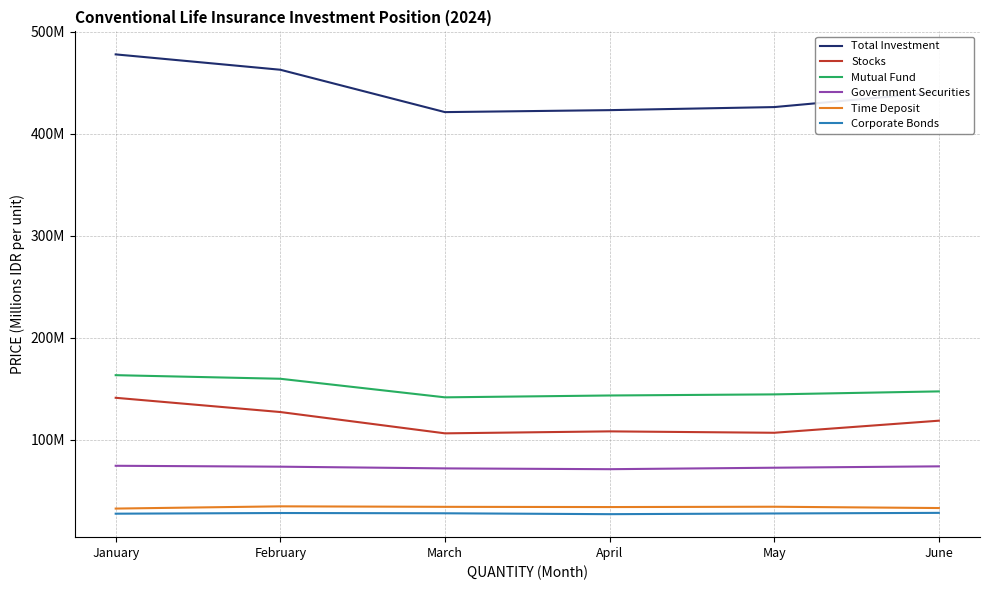

What are all the series names shown in the legend?

Total Investment, Stocks, Mutual Fund, Government Securities, Time Deposit, Corporate Bonds